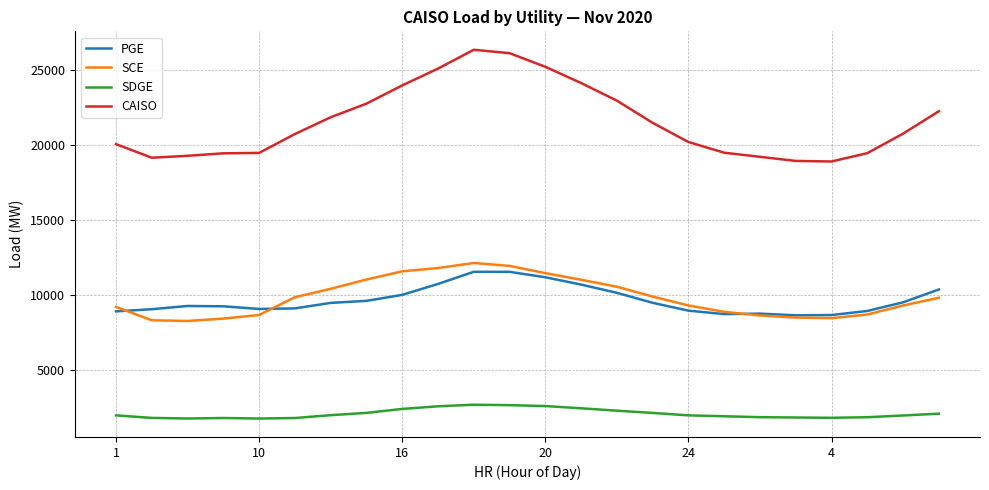

What is the maximum value for PGE?

11540.9